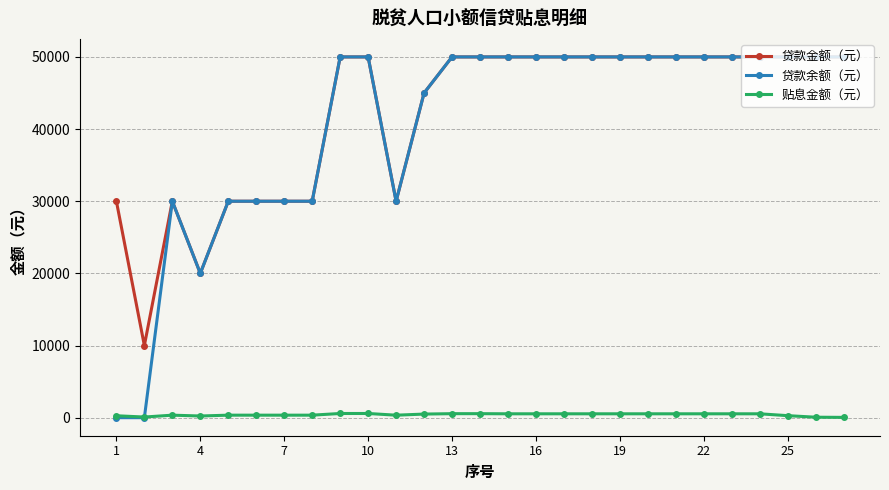

True or false: 贷款金额（元） and 贴息金额（元） intersect in this chart.

False